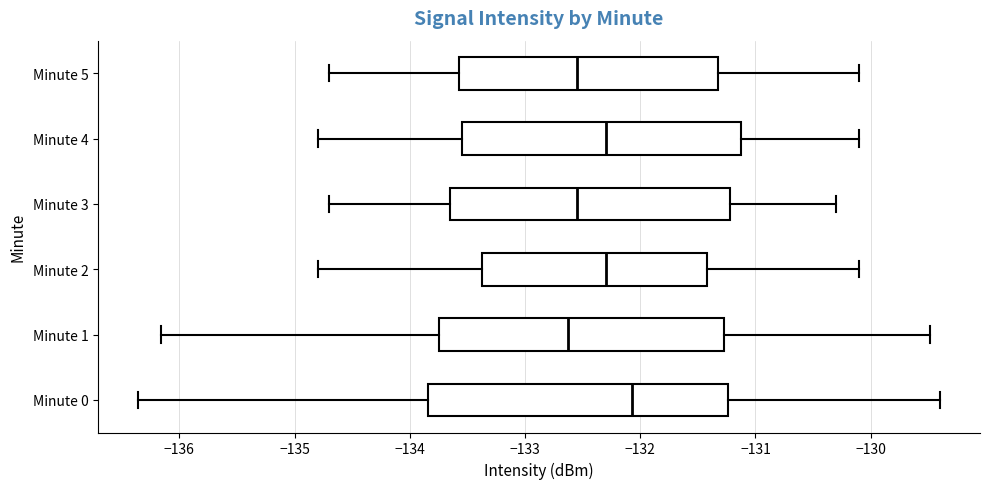

Comparing the boxes themselves (not the whiskers), which one is the widest?

Minute 0